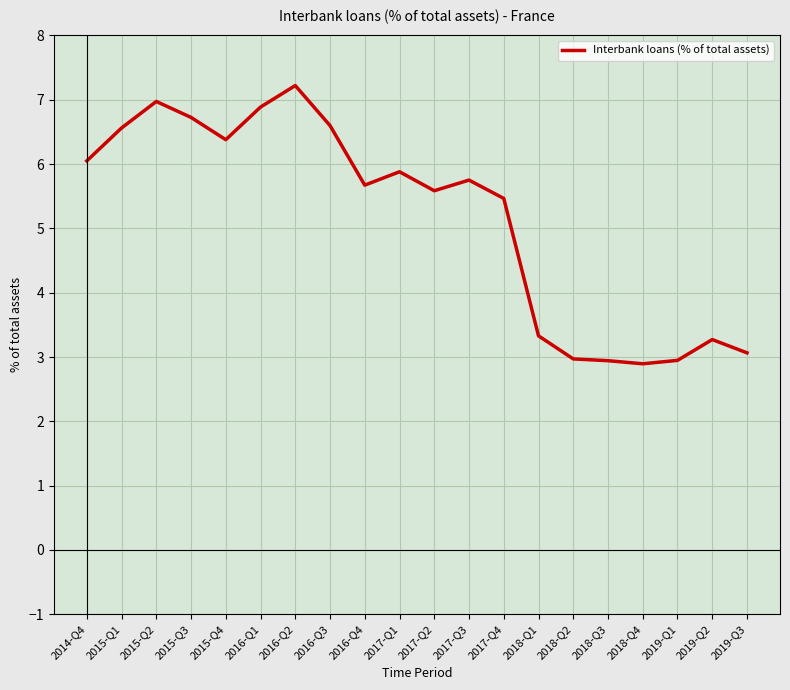

What is the greatest value displayed?

7.2